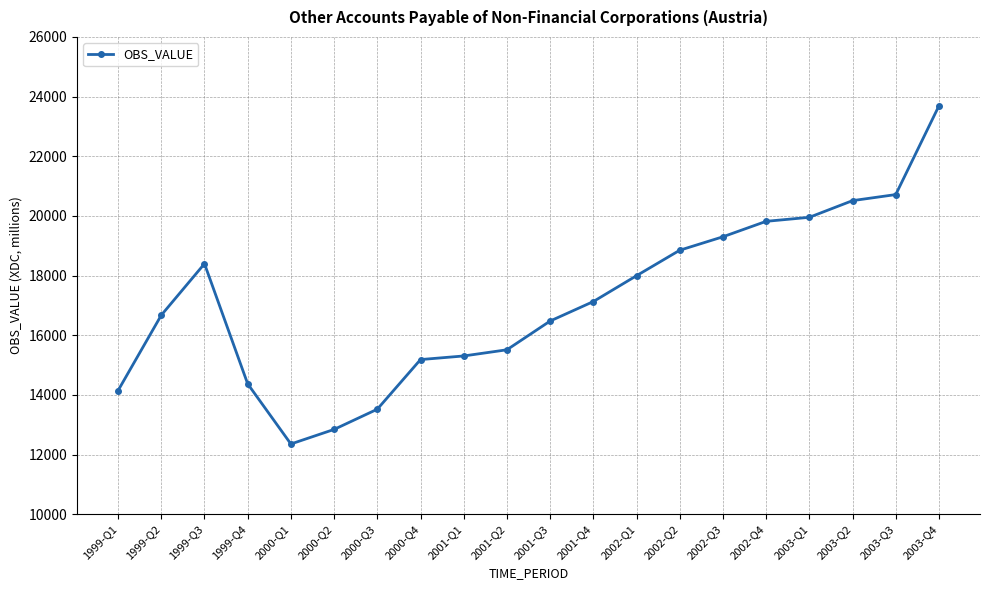

Read the value at 2000-Q1, to the nearest 10.

12350